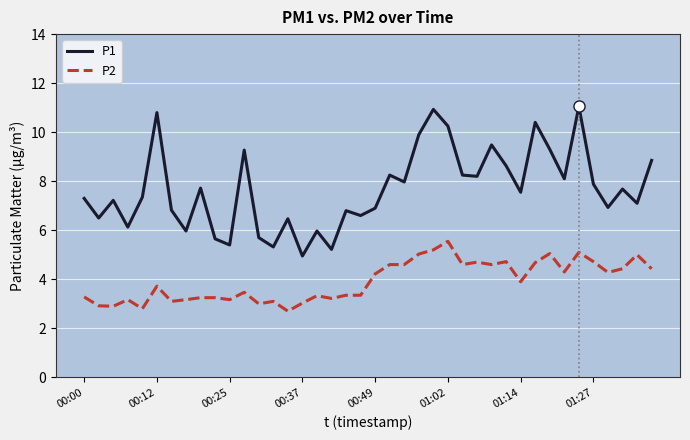

What is the average value of the P1 series?

7.7